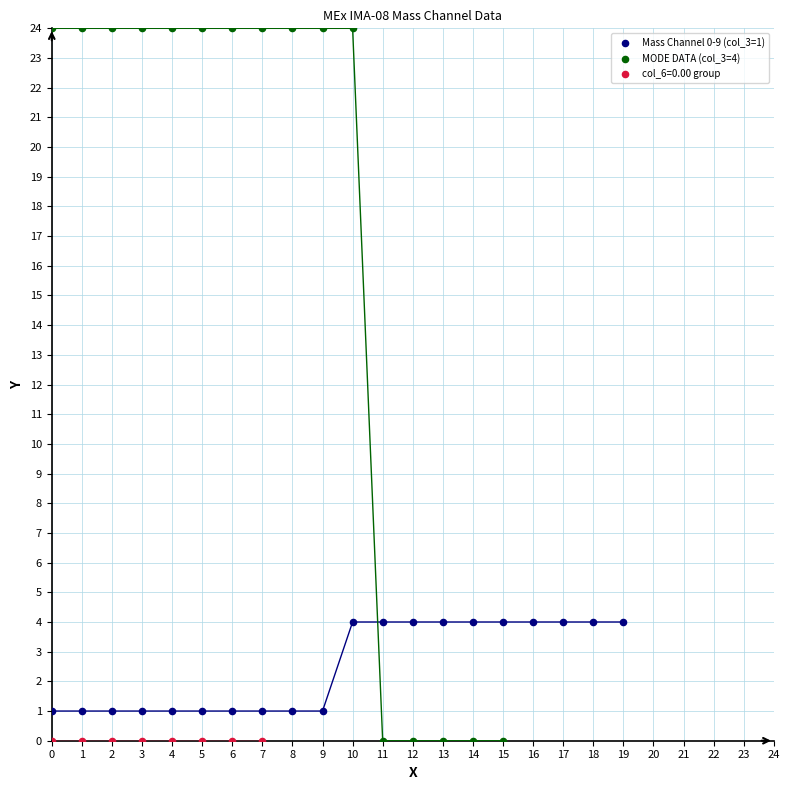

Which series contains the highest Y value?

MODE DATA (col_3=4)